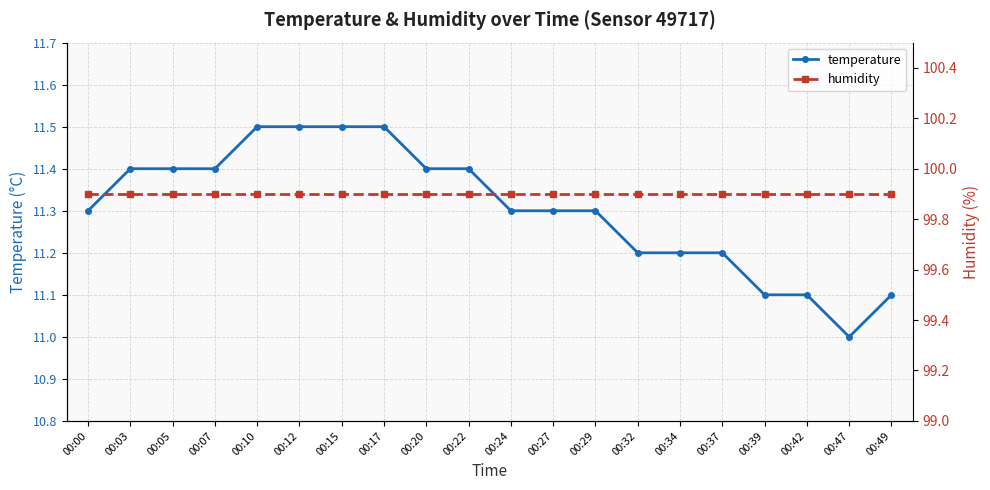

At which label is temperature closest to 11?

00:47